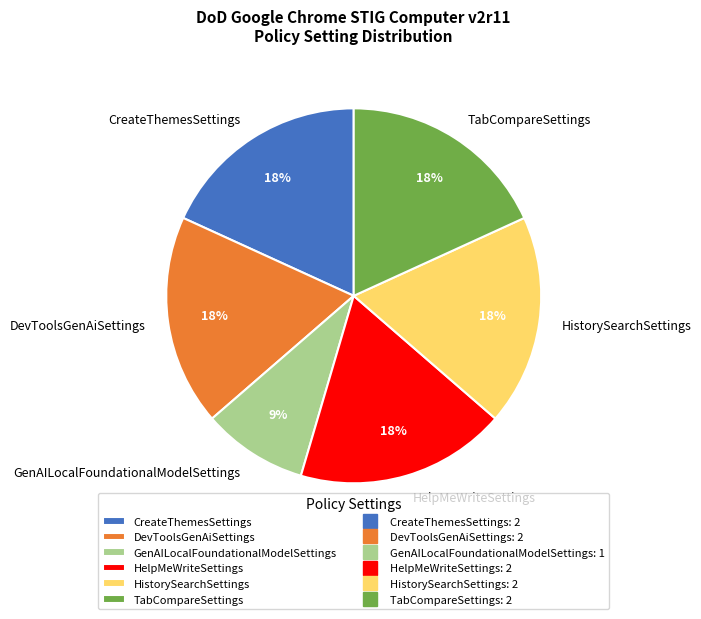

True or false: HistorySearchSettings accounts for 18% of the total.

True